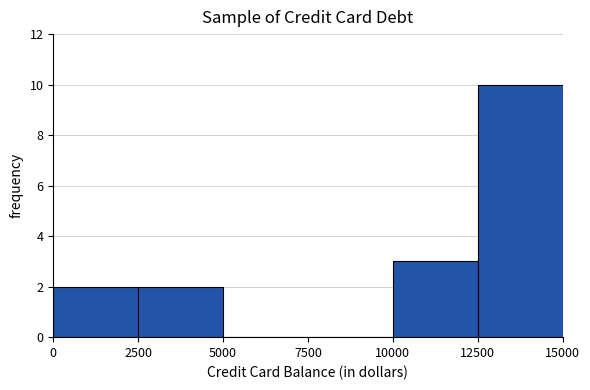

How tall is the bar that spans 10000 to 12500 on the x-axis? The values are not printed on the chart, so give them approximately, as read against the axis.

3